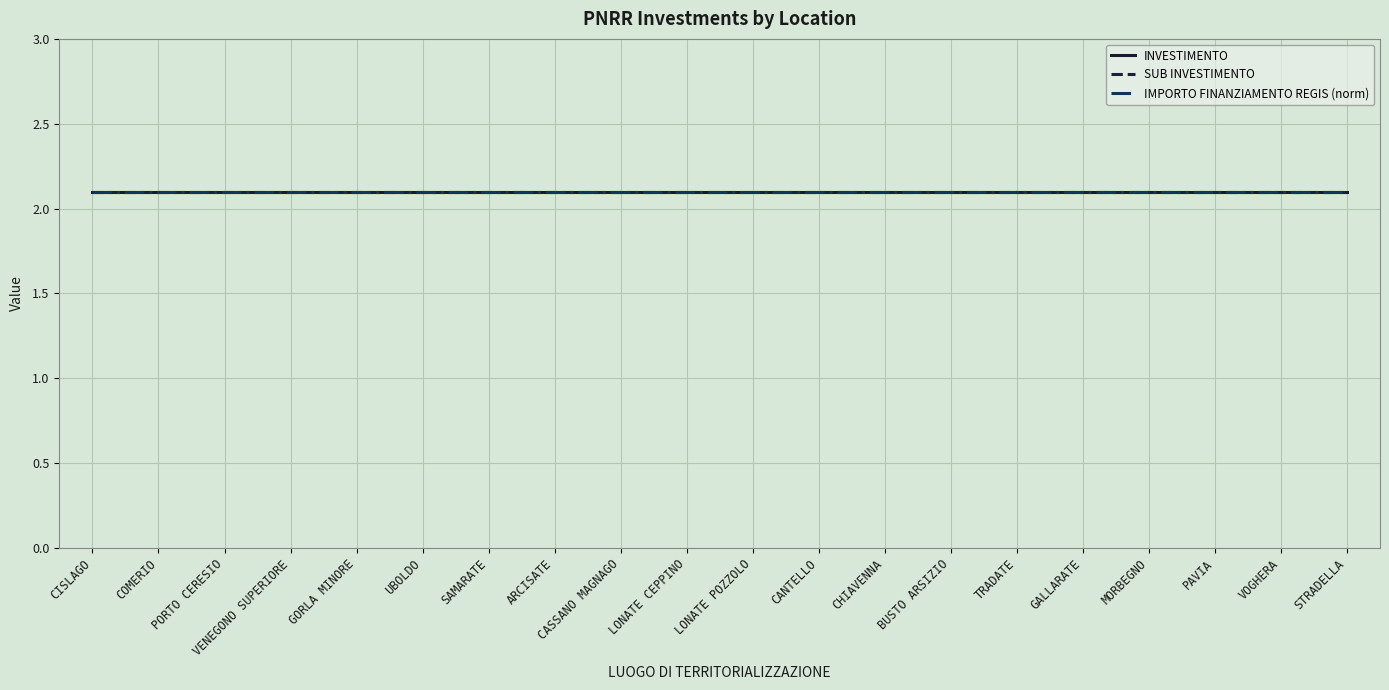

What is the smallest value displayed?

2.1